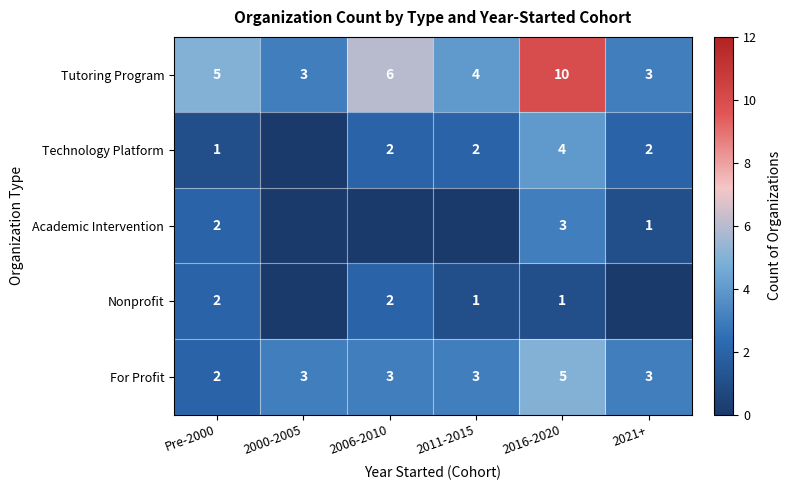

What is the sum of the Tutoring Program values at 2021+ and 2006-2010?

9